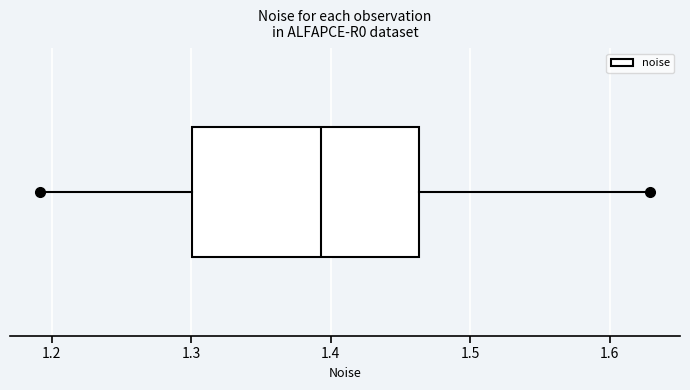

Read this box plot against the x-axis: the position of the median line, the range covered by the box, and the ends of both whiskers. The values are not printed on the chart, so give them approximately, as read against the axis.

median 1.39, box 1.30 to 1.46, whiskers 1.19 to 1.63